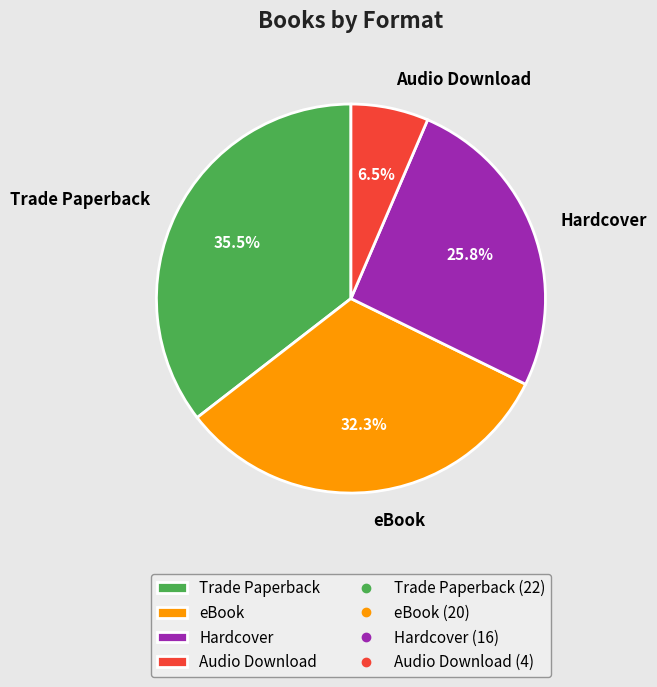

To the nearest percent, what is the combined percentage of Trade Paperback and eBook?

68%